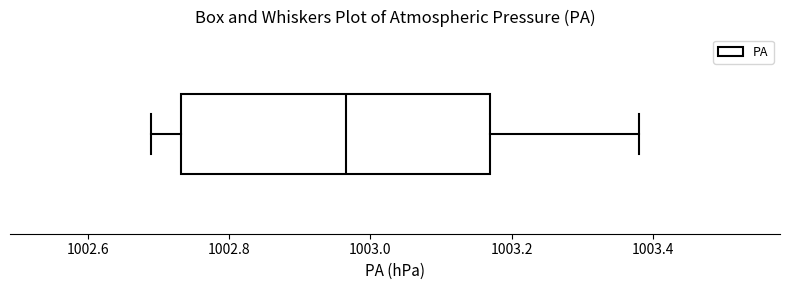

Transcribe this box plot: give where the median line is, the range the box spans, and where the two whiskers end, as read against the x-axis. The values are not printed on the chart, so give them approximately, as read against the axis.

median 1002.96, box 1002.74 to 1003.18, whiskers 1002.70 to 1003.38